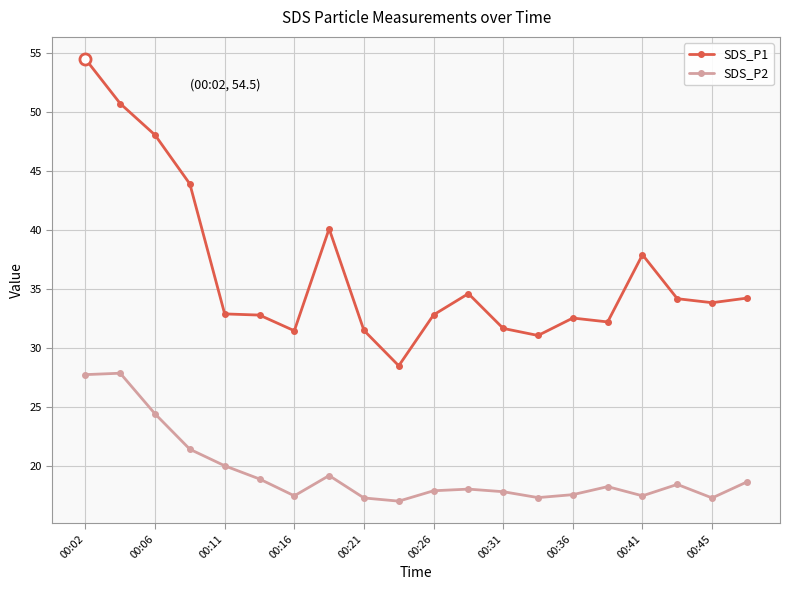

What is the value of the SDS_P2 point at the 12th from the left?

18.0